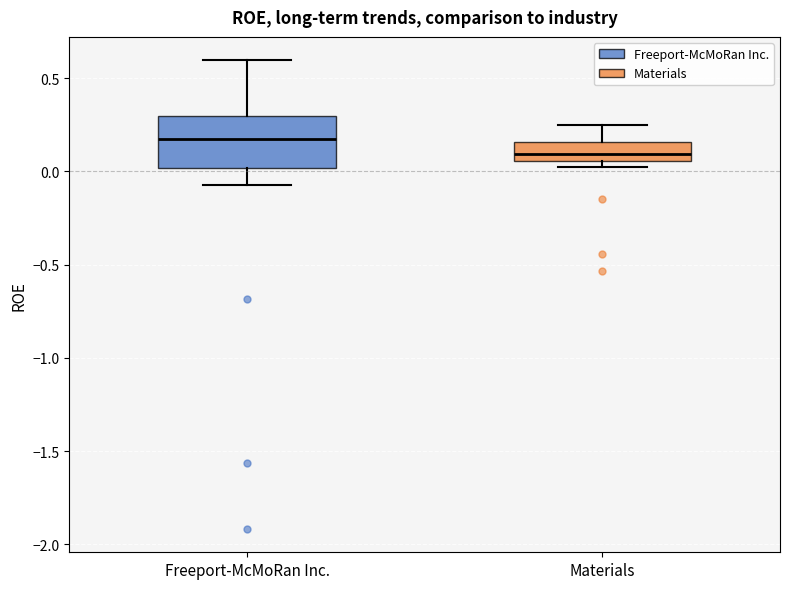

Which box's median line is the highest?

Freeport-McMoRan Inc.